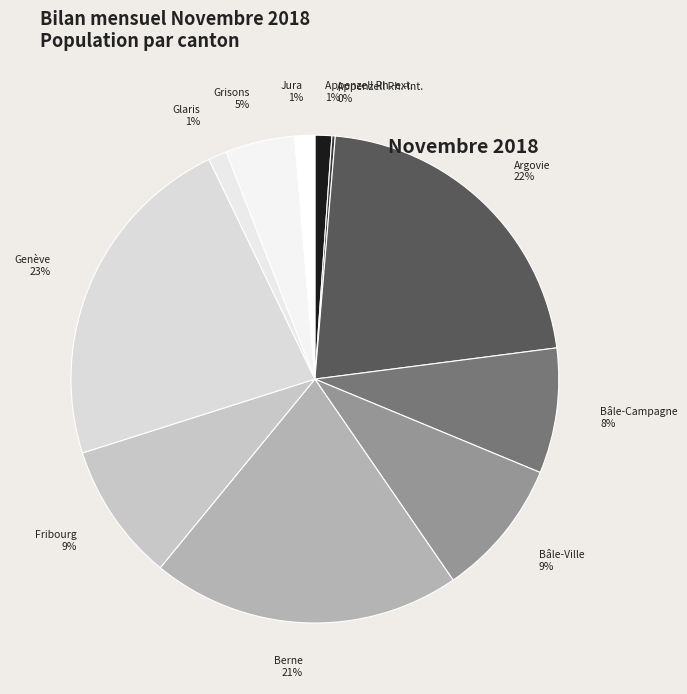

To the nearest percent, what is the average slice percentage?

9%